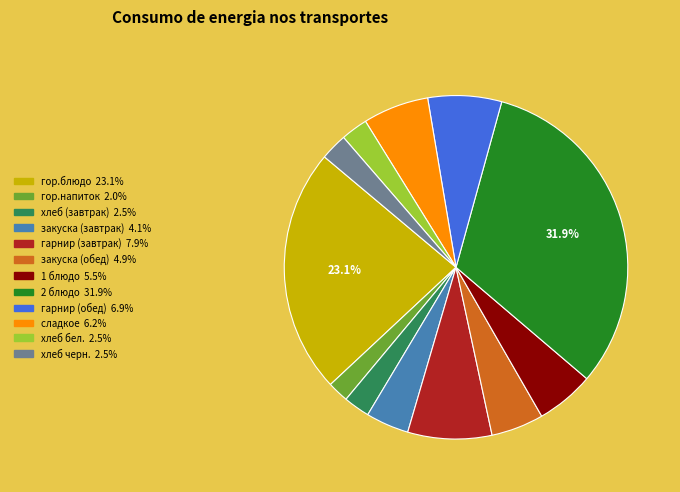

What percentage is the сладкое slice, to the nearest percent?

6%